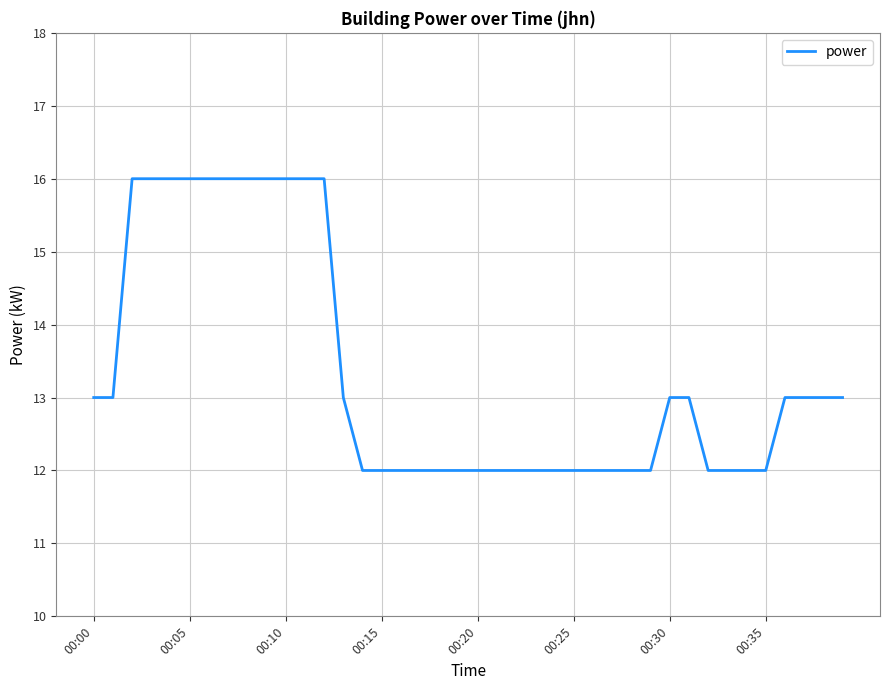

What is the difference between the maximum and minimum values?

4